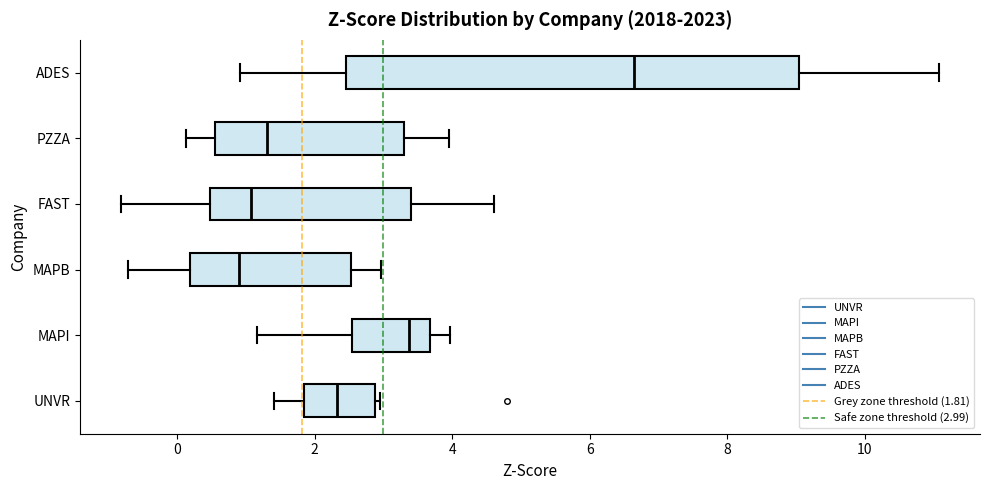

Comparing the boxes themselves (not the whiskers), which one is the widest?

ADES